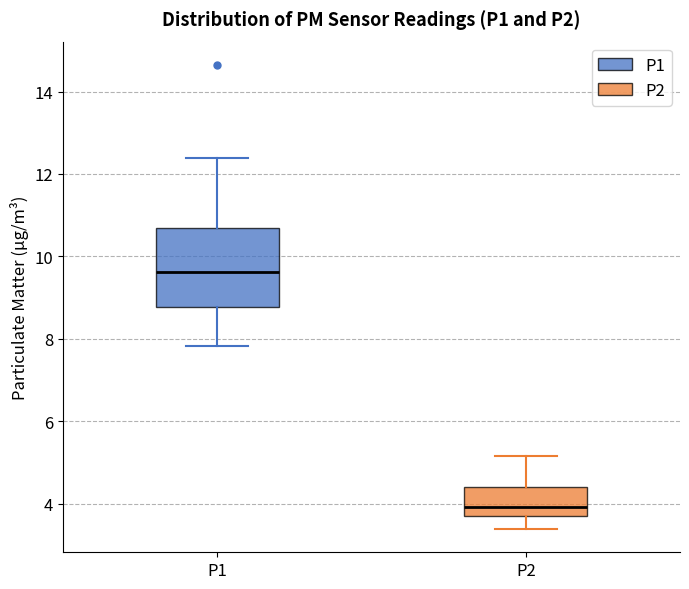

Reading left to right, read every box against the y-axis: the position of its median line, the range the box covers, and the ends of its whiskers. The values are not printed on the chart, so give them approximately, as read against the axis.

P1: median 9.6, box 8.8 to 10.6, whiskers 7.8 to 12.4
P2: median 4.0, box 3.6 to 4.4, whiskers 3.4 to 5.2